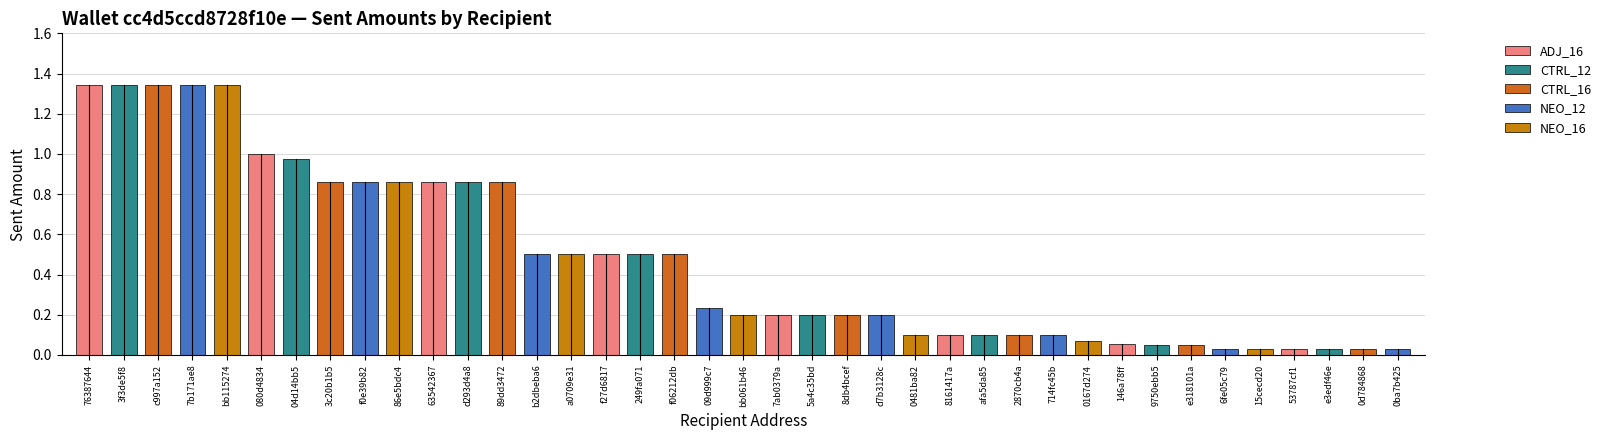

What position from the left is 0ba7b425?

39